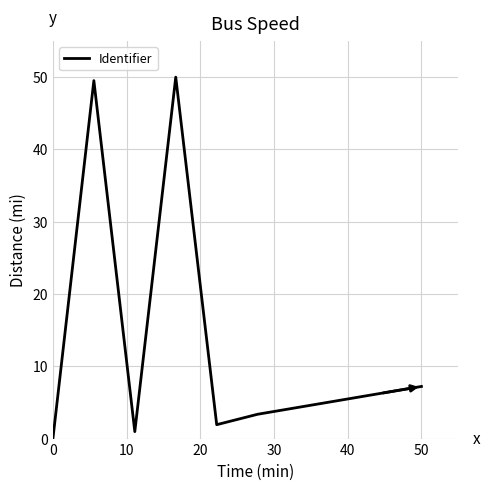

What is the maximum value shown in the chart?

50.0